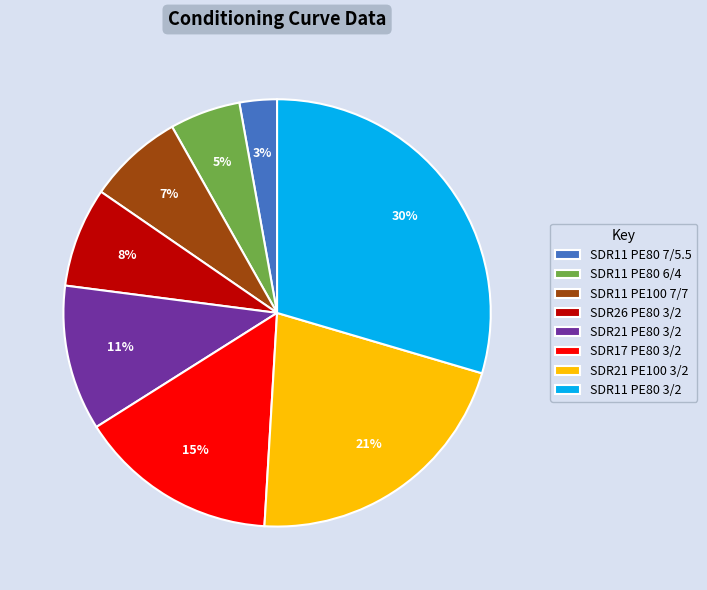

Do SDR26 PE80 3/2 and SDR11 PE100 7/7 together represent more than half of the pie?

No